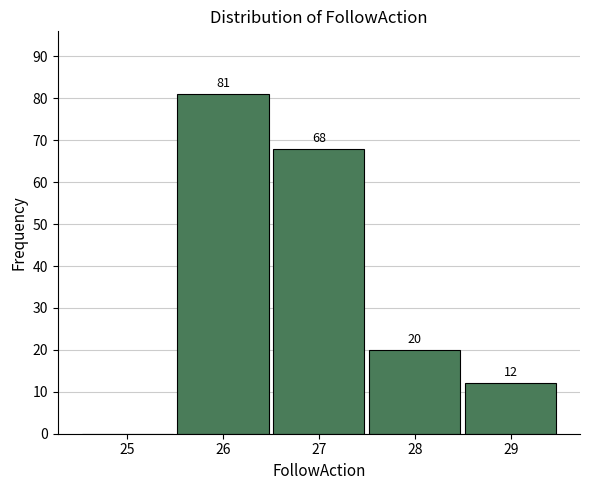

Reading right to left, extract all data points from this chart.

29=12	28=20	27=68	26=81	25=0